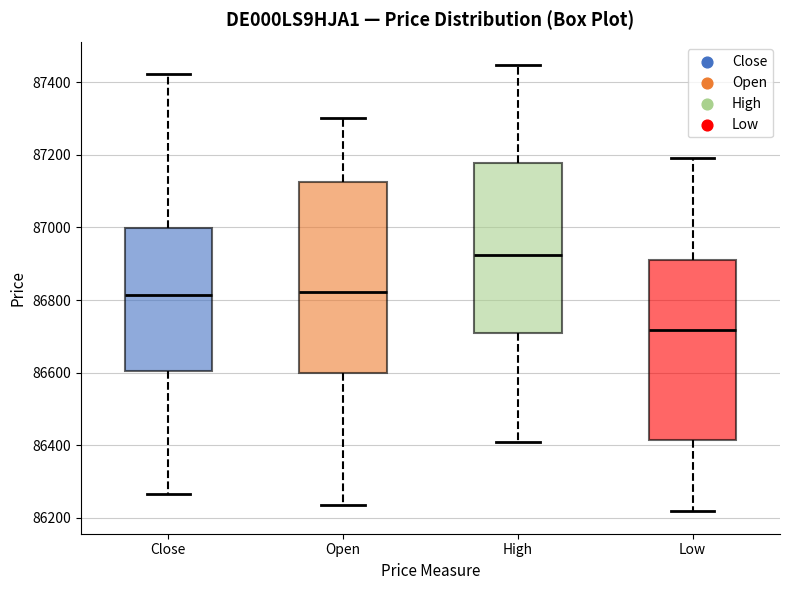

Reading left to right, transcribe this box plot: for each box, give where its median line is, the range the box spans, and where its two whiskers end, as read against the y-axis. The values are not printed on the chart, so give them approximately, as read against the axis.

Close: median 86820, box 86600 to 87000, whiskers 86260 to 87420
Open: median 86820, box 86600 to 87120, whiskers 86240 to 87300
High: median 86920, box 86700 to 87180, whiskers 86400 to 87440
Low: median 86720, box 86420 to 86920, whiskers 86220 to 87200